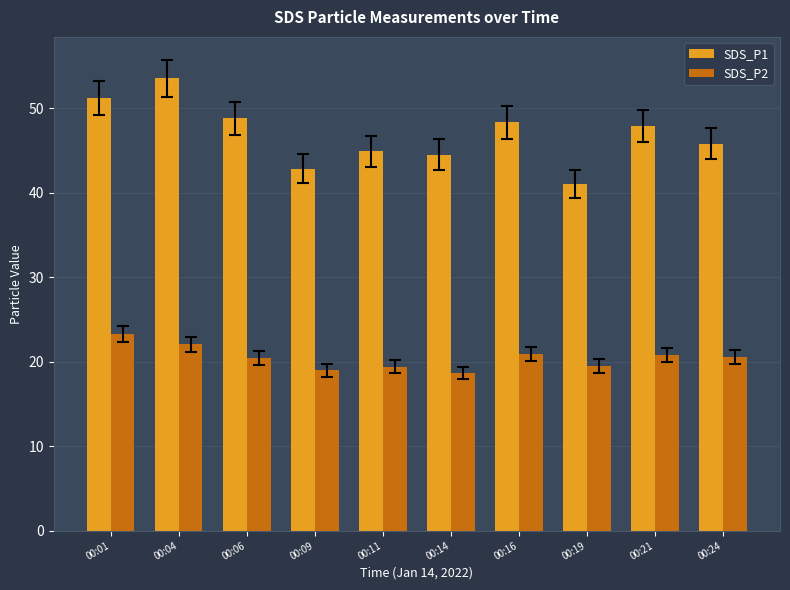

Read the SDS_P1 value at 00:04.

53.5